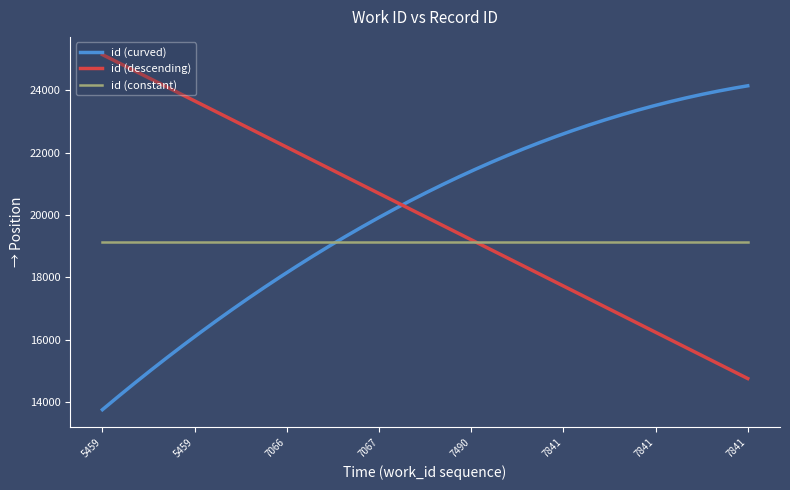

What is the maximum value shown in the chart?

25139.0